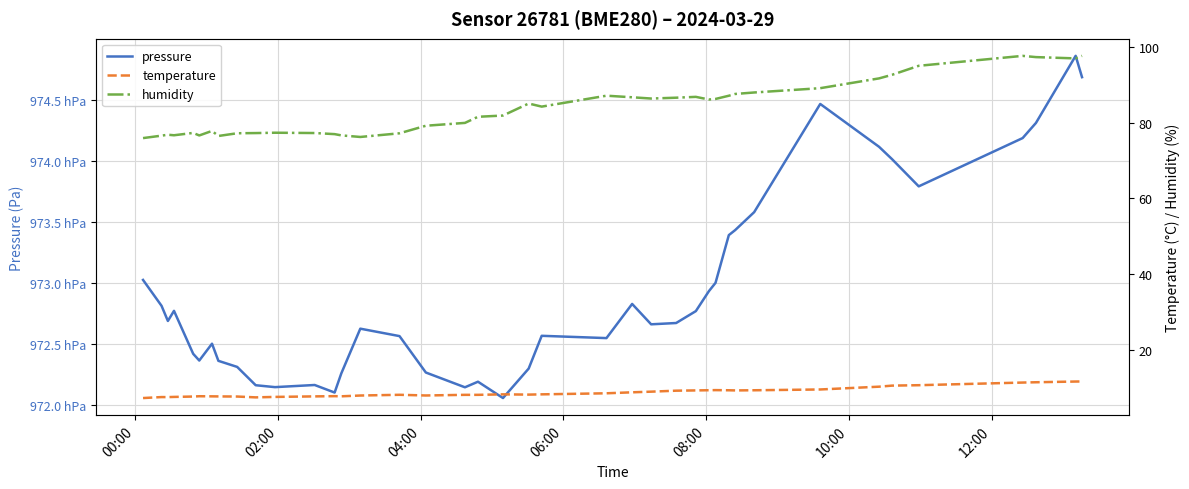

True or false: temperature has a value of 6.4 at 26.

False